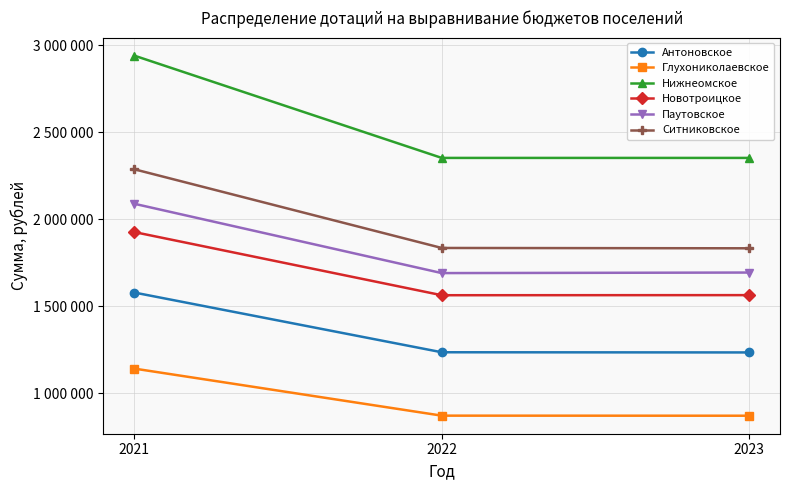

What are all the series names shown in the legend?

Антоновское, Глухониколаевское, Нижнеомское, Новотроицкое, Паутовское, Ситниковское